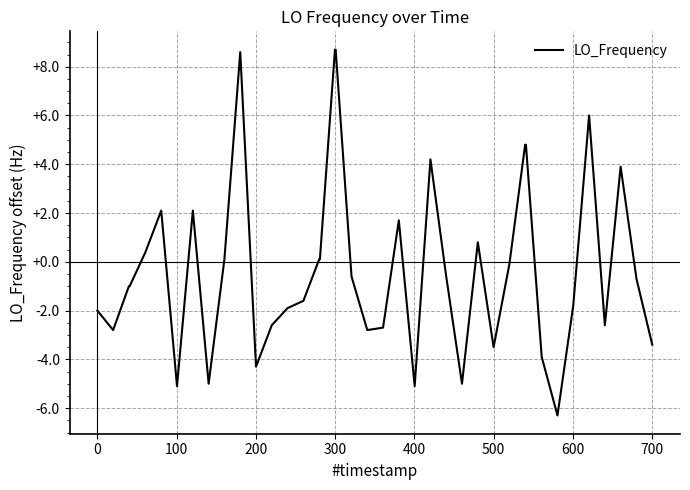

True or false: the data has more than 0 interior local peaks.

True